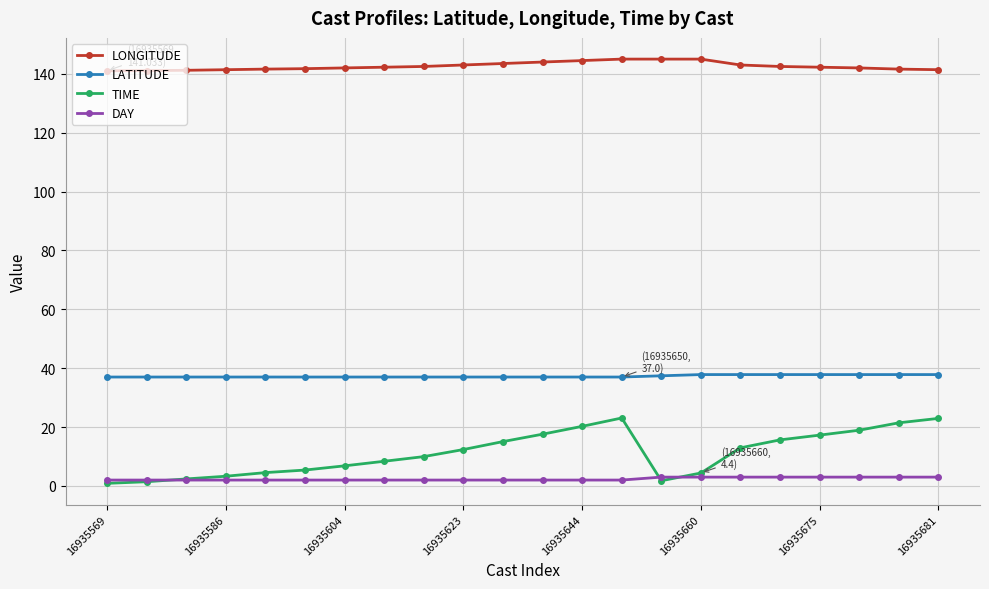

What is the minimum value for DAY?

2.0